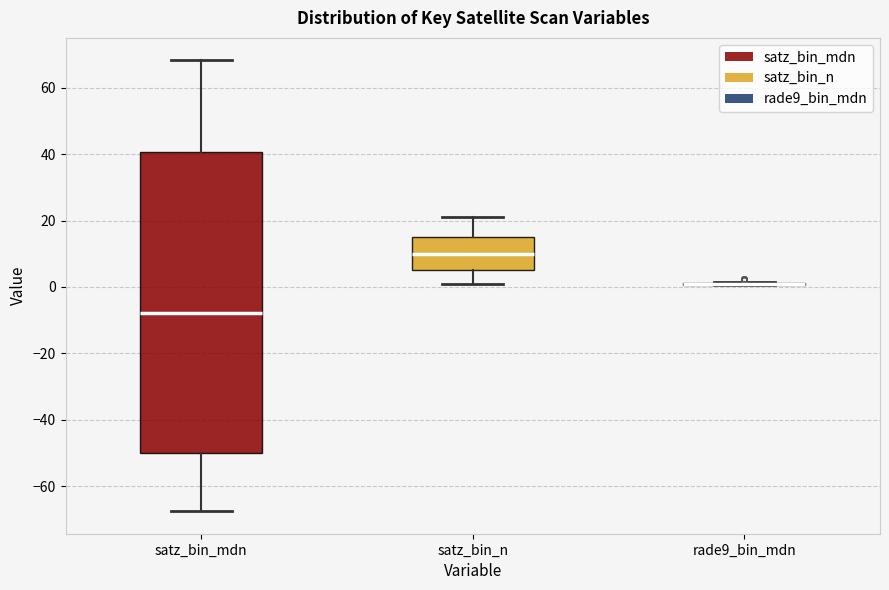

Reading left to right, transcribe this box plot: for each box, give where its median line is, the range the box spans, and where its two whiskers end, as read against the y-axis. The values are not printed on the chart, so give them approximately, as read against the axis.

satz_bin_mdn: median -8, box -50 to 40, whiskers -68 to 68
satz_bin_n: median 10, box 6 to 16, whiskers 2 to 22
rade9_bin_mdn: box collapsed to a line at 0, whiskers 0 to 2